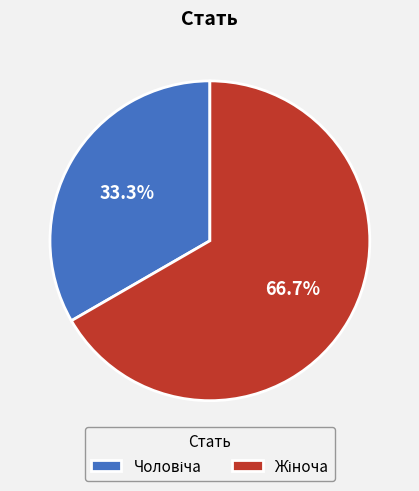

Is there a majority slice in this chart?

Yes